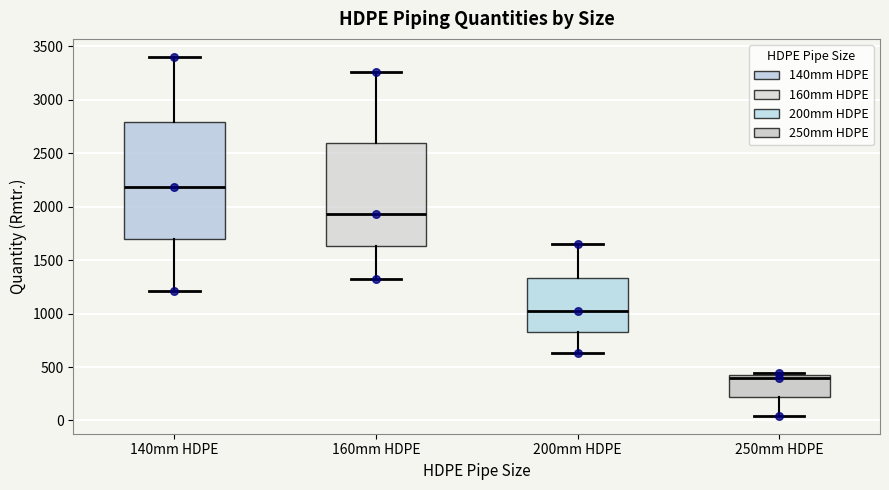

Reading left to right, read every box against the y-axis: the position of its median line, the range the box covers, and the ends of its whiskers. The values are not printed on the chart, so give them approximately, as read against the axis.

140mm HDPE: median 2200, box 1700 to 2800, whiskers 1200 to 3400
160mm HDPE: median 1950, box 1650 to 2600, whiskers 1300 to 3250
200mm HDPE: median 1000, box 800 to 1350, whiskers 650 to 1650
250mm HDPE: median 400 (just below the box's upper edge), box 200 to 400, whiskers 50 to 450